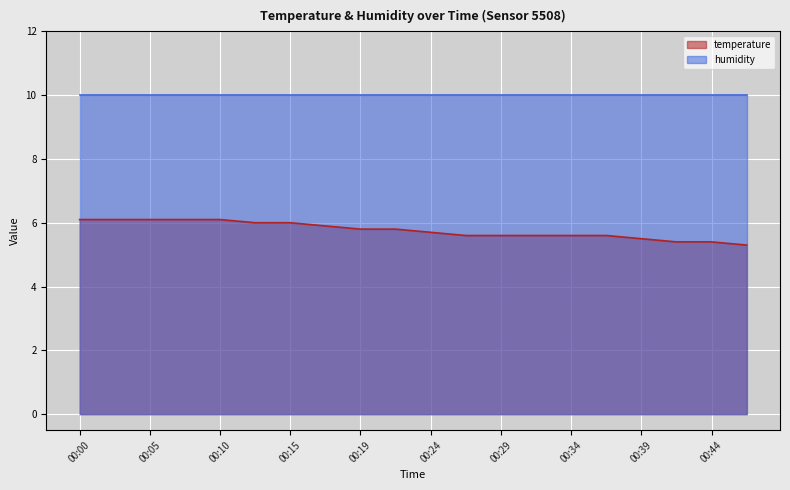

What is the average value?

5.8